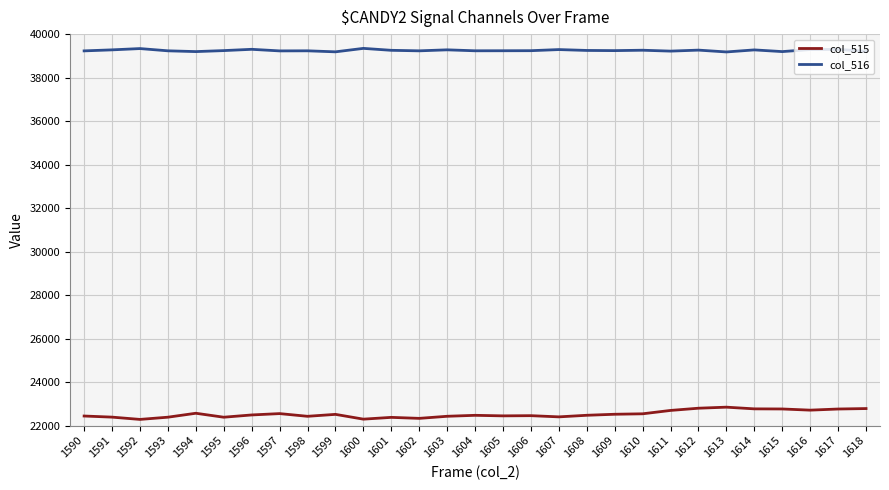

At how many categories does at least one series exceed 28627?

29